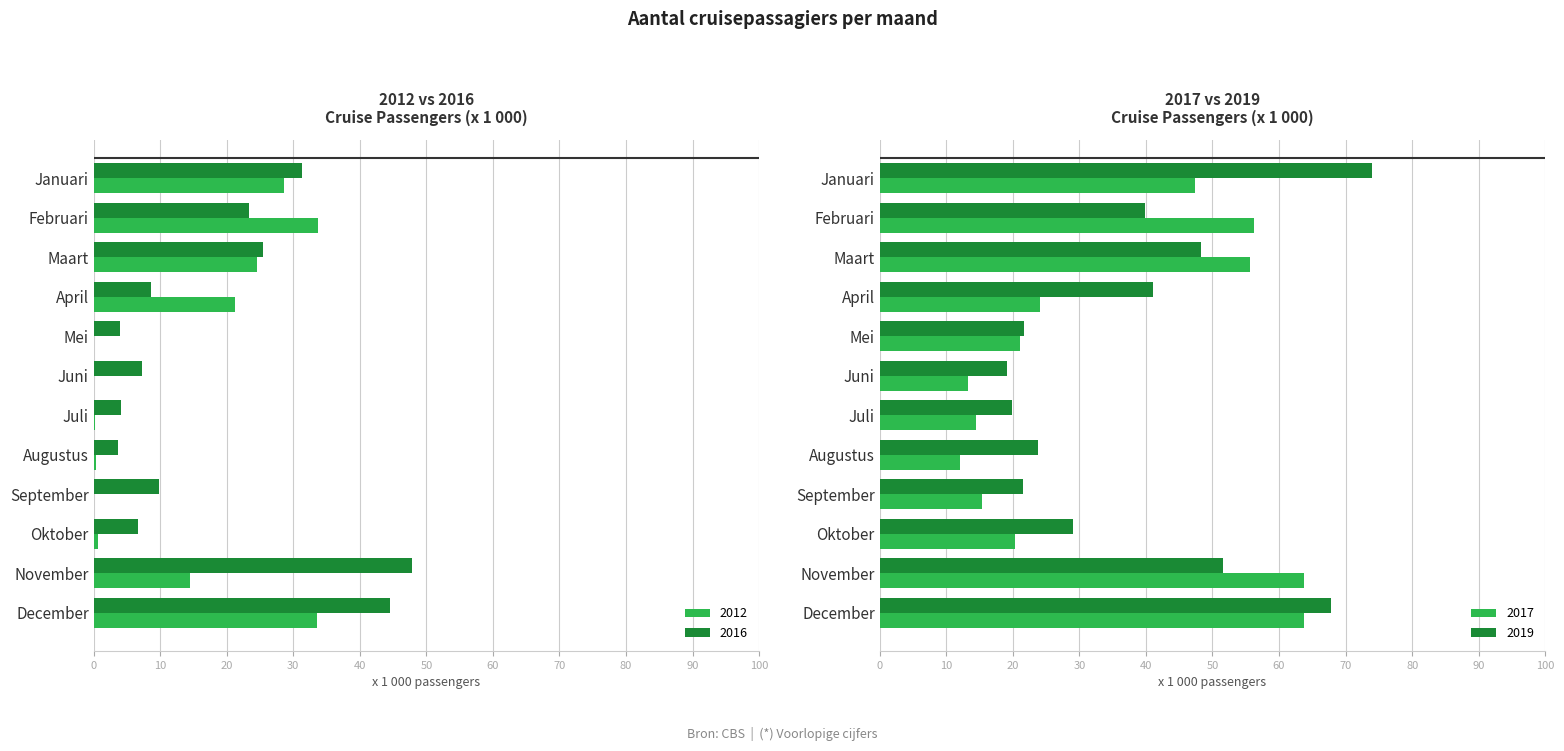

What is the sum of all 2017 values?

407.3